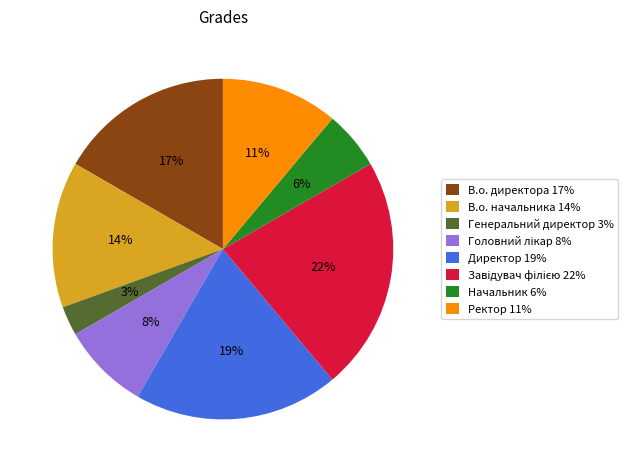

Which slice is the smallest?

Генеральний директор